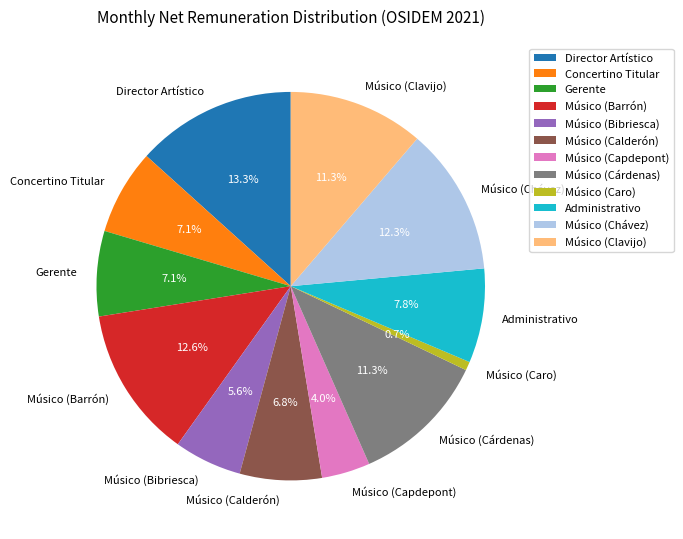

True or false: Músico (Chávez) accounts for 2% of the total.

False